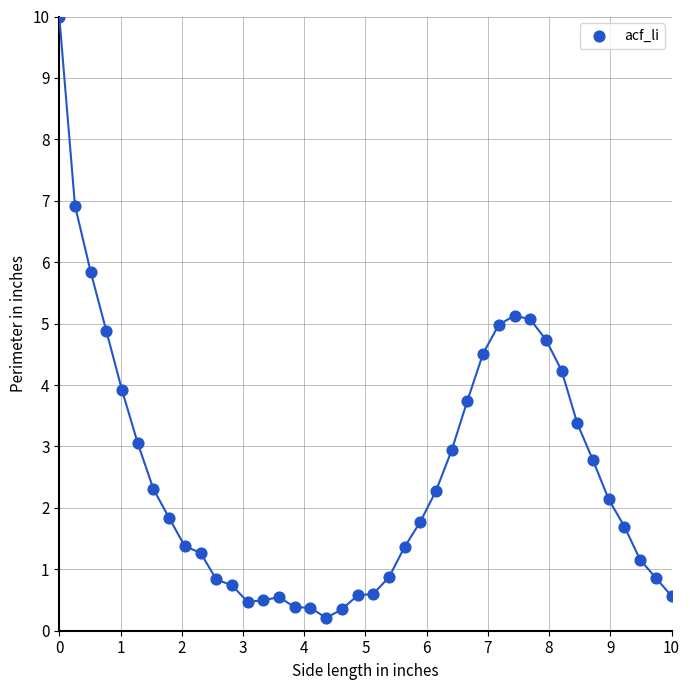

What is the range of Y values (max minus min)?

9.8